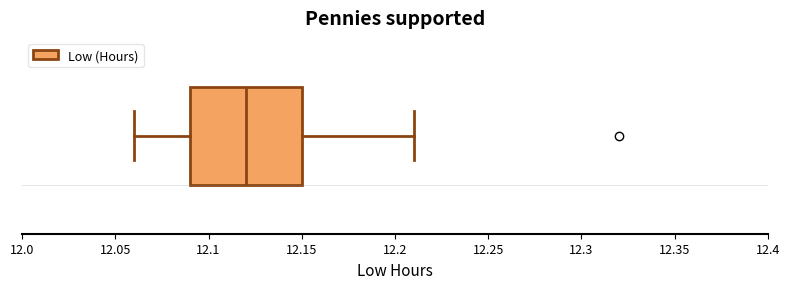

Where does the right whisker of the box end on the x-axis? The values are not printed on the chart, so give them approximately, as read against the axis.

12.21